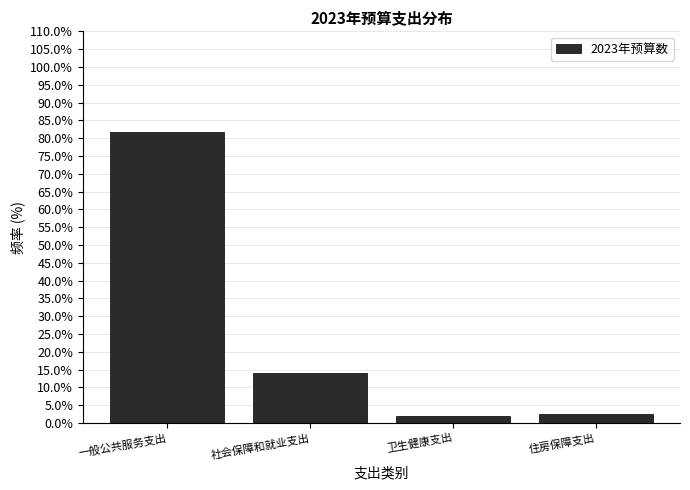

Reading left to right, transcribe all the data shown in this chart.

一般公共服务支出=81.6	社会保障和就业支出=13.9	卫生健康支出=2.0	住房保障支出=2.5